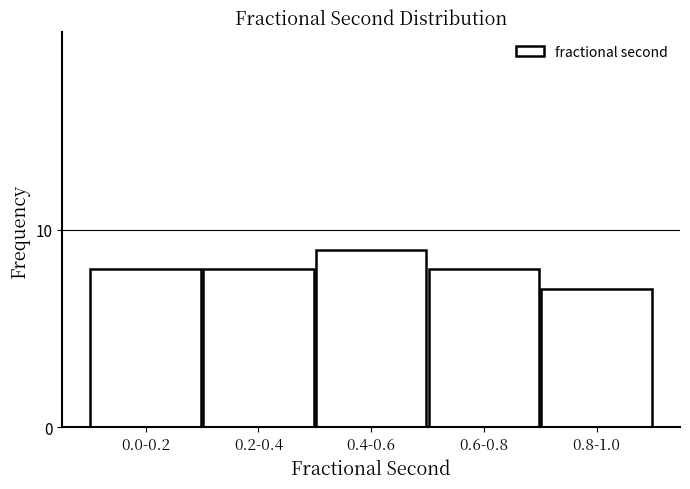

Reading left to right, extract all data points from this chart.

0.0-0.2=8	0.2-0.4=8	0.4-0.6=9	0.6-0.8=8	0.8-1.0=7